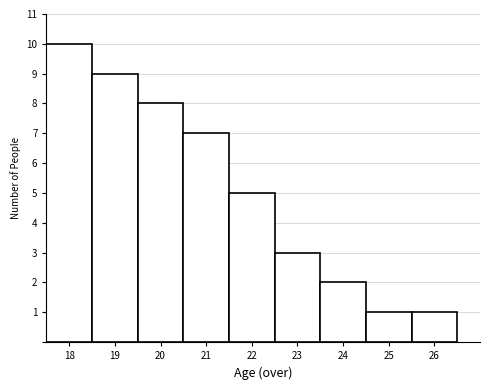

Reading left to right, list every bar in this chart as the range it spans on the x-axis followed by its height. The values are not printed on the chart, so give them approximately, as read against the axis.

17.5 to 18.5: 10
18.5 to 19.5: 9
19.5 to 20.5: 8
20.5 to 21.5: 7
21.5 to 22.5: 5
22.5 to 23.5: 3
23.5 to 24.5: 2
24.5 to 25.5: 1
25.5 to 26.5: 1